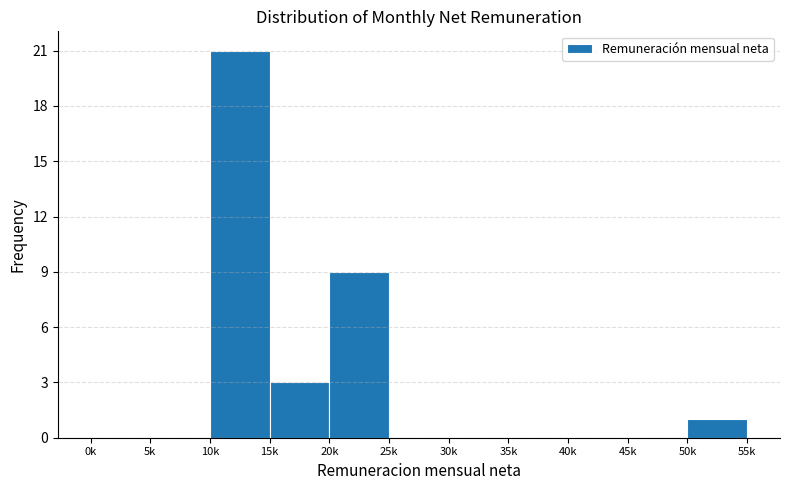

Reading right to left, transcribe all the data shown in this chart.

50k=1	45k=0	40k=0	35k=0	30k=0	25k=0	20k=9	15k=3	10k=21	5k=0	0k=0